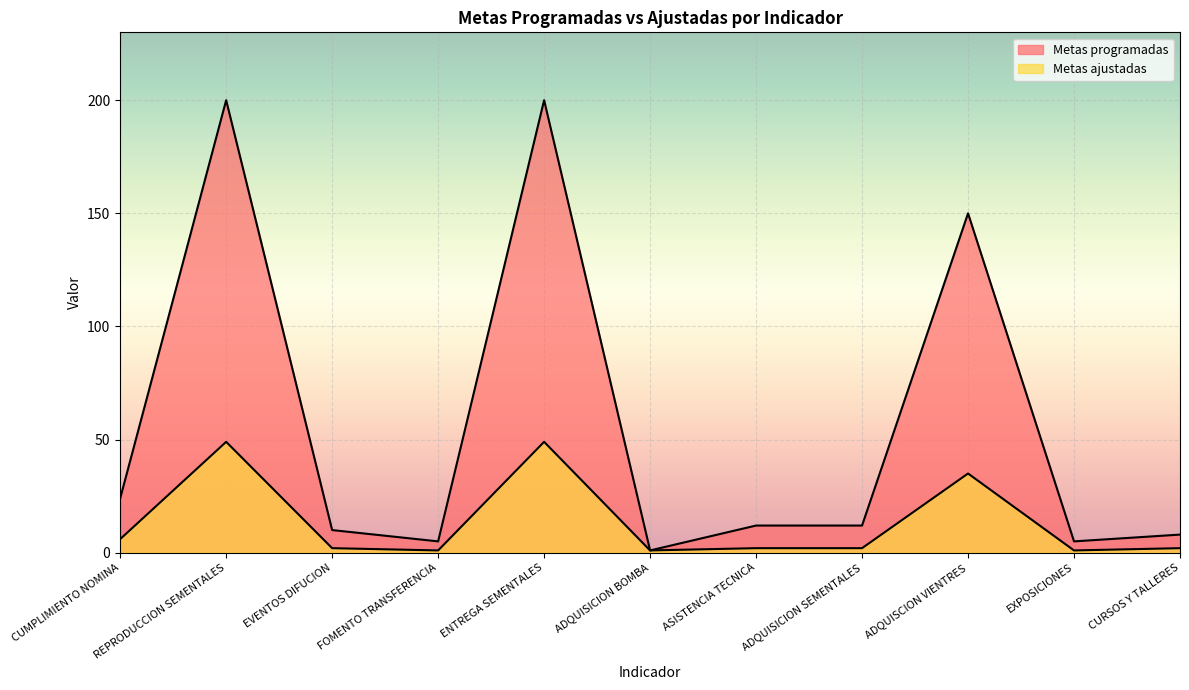

Reading right to left, what are all the values shown in this chart?

Metas programadas: CURSOS Y TALLERES=8	EXPOSICIONES=5	ADQUISCION VIENTRES=150	ADQUISICION SEMENTALES=12	ASISTENCIA TECNICA=12	ADQUISICION BOMBA=1	ENTREGA SEMENTALES=200	FOMENTO TRANSFERENCIA=5	EVENTOS DIFUCION=10	REPRODUCCION SEMENTALES=200	CUMPLIMIENTO NOMINA=24
Metas ajustadas: CURSOS Y TALLERES=2	EXPOSICIONES=1	ADQUISCION VIENTRES=35	ADQUISICION SEMENTALES=2	ASISTENCIA TECNICA=2	ADQUISICION BOMBA=1	ENTREGA SEMENTALES=49	FOMENTO TRANSFERENCIA=1	EVENTOS DIFUCION=2	REPRODUCCION SEMENTALES=49	CUMPLIMIENTO NOMINA=6